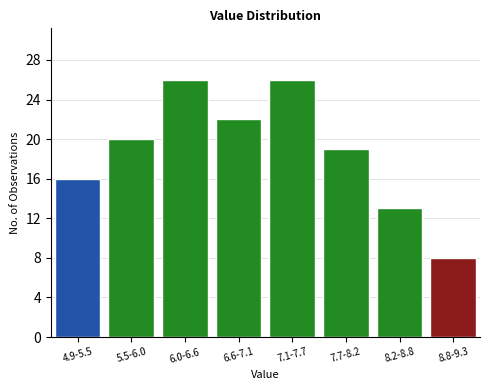

Reading left to right, extract all data points from this chart.

4.9-5.5=16	5.5-6.0=20	6.0-6.6=26	6.6-7.1=22	7.1-7.7=26	7.7-8.2=19	8.2-8.8=13	8.8-9.3=8